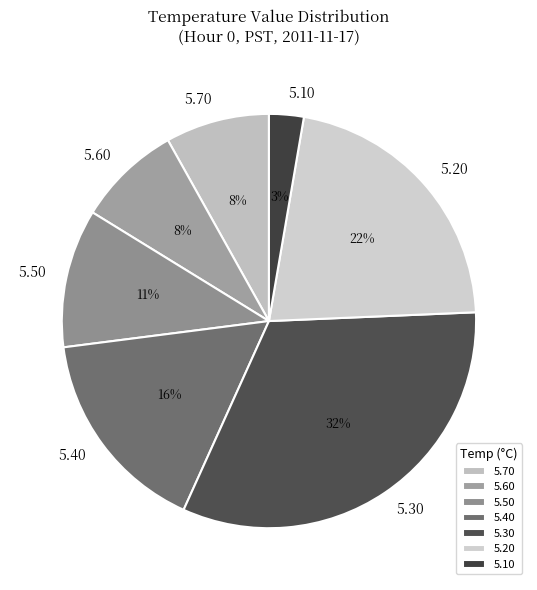

Approximately how many times larger is the value at 5.40 compared to 5.50?

1.5